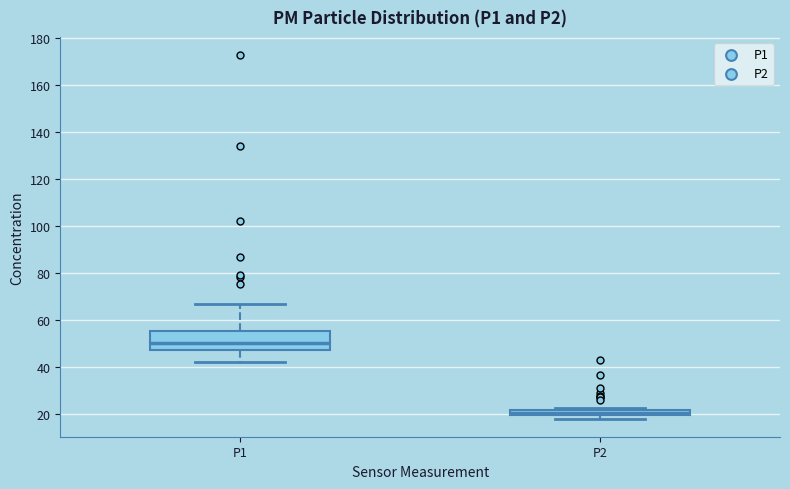

Which box's median line is the lowest?

P2